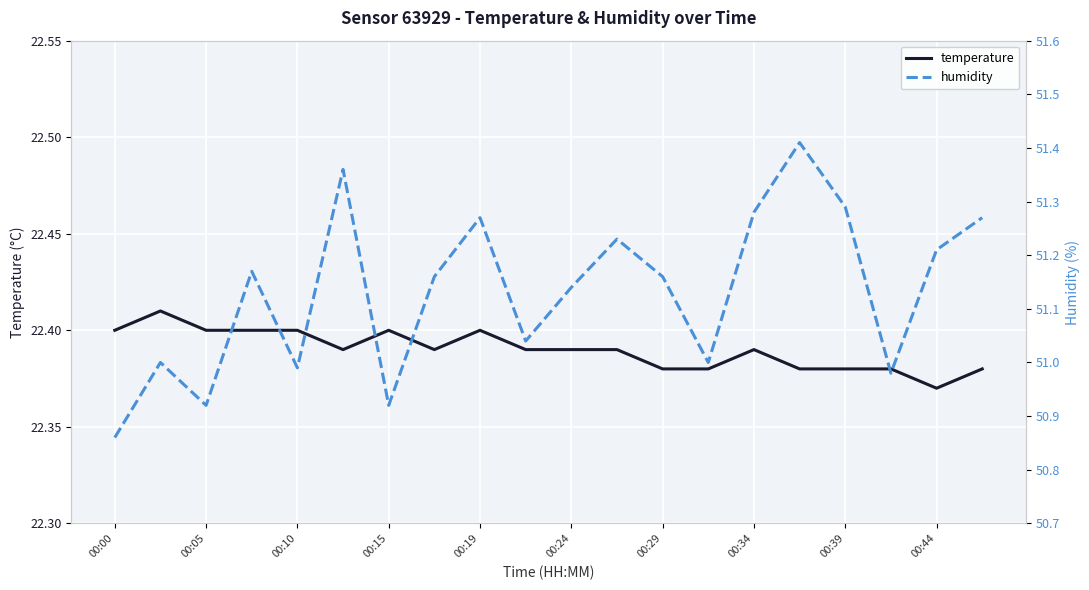

How many interior local valleys does the humidity series have?

6